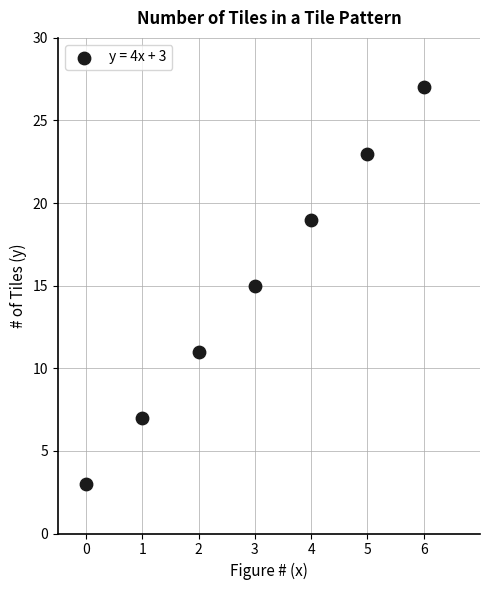

What is the average Y value?

15